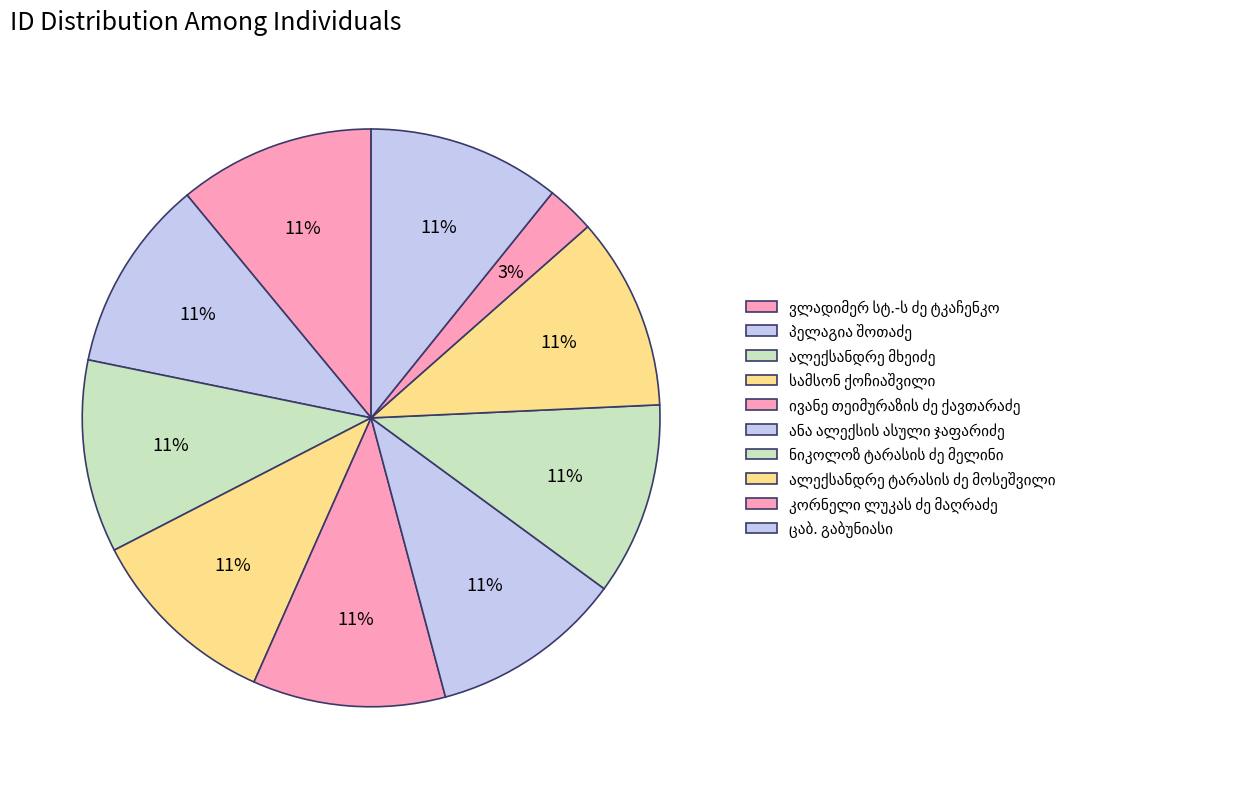

Is the sum of ცაბ. გაბუნიასი and ალექსანდრე ტარასის ძე მოსეშვილი greater than half?

No